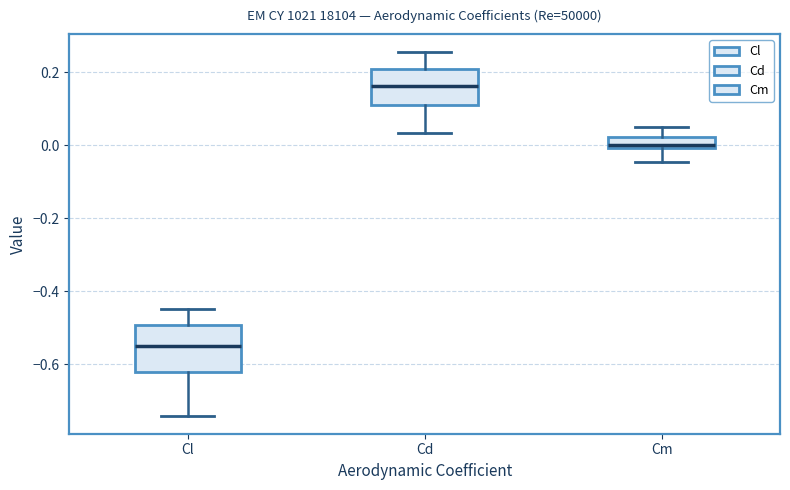

Which box's median line is the lowest?

Cl